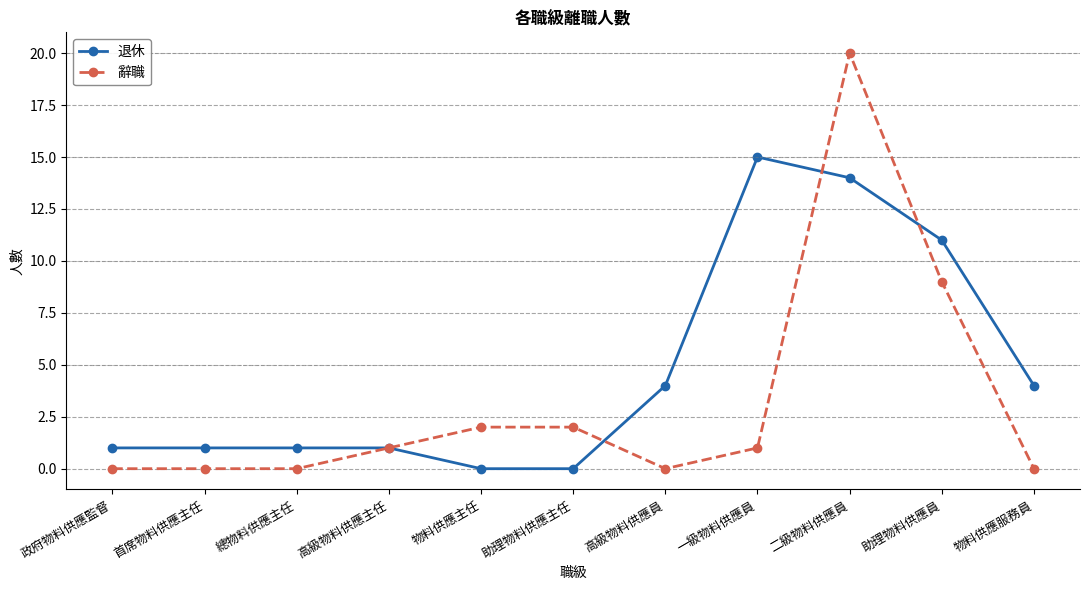

Which series has the largest range (max minus min)?

辭職